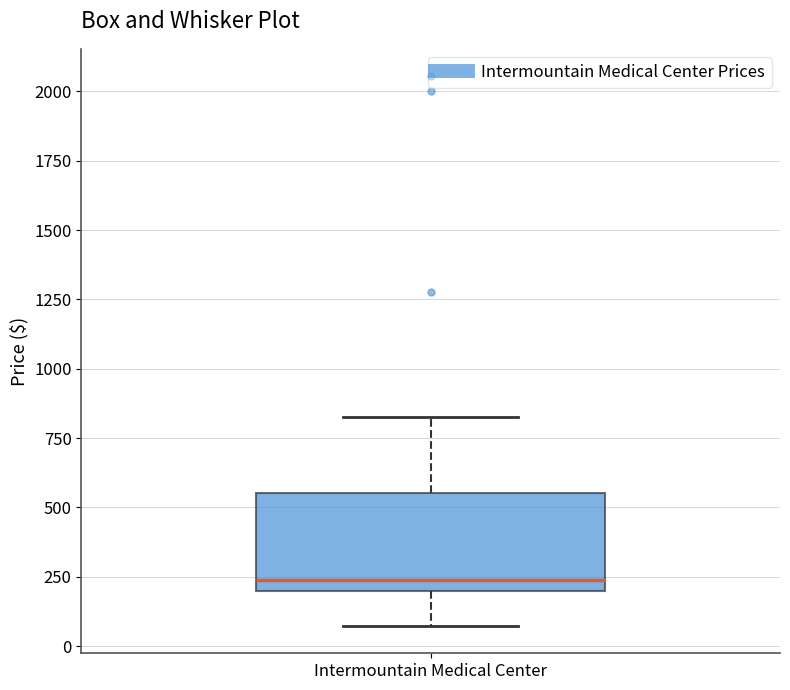

Where does the lower whisker of the box for Intermountain Medical Center end on the y-axis? The values are not printed on the chart, so give them approximately, as read against the axis.

50